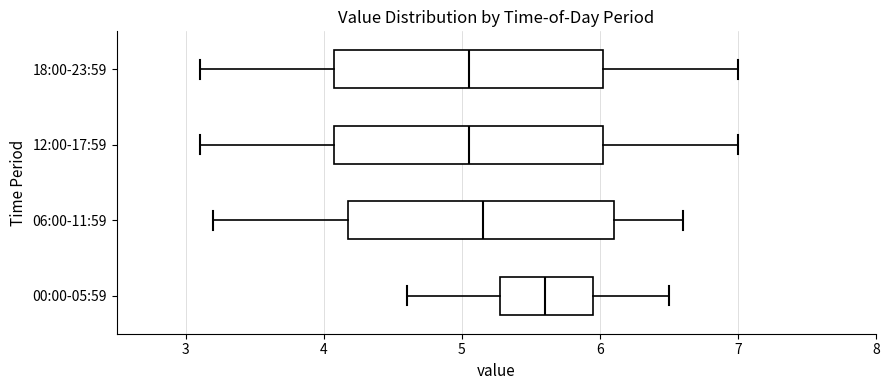

Reading bottom to top, transcribe this box plot: for each box, give where its median line is, the range the box spans, and where its two whiskers end, as read against the x-axis. The values are not printed on the chart, so give them approximately, as read against the axis.

00:00-05:59: median 5.6, box 5.3 to 6.0, whiskers 4.6 to 6.5
06:00-11:59: median 5.2, box 4.2 to 6.1, whiskers 3.2 to 6.6
12:00-17:59: median 5.1, box 4.1 to 6.0, whiskers 3.1 to 7.0
18:00-23:59: median 5.1, box 4.1 to 6.0, whiskers 3.1 to 7.0